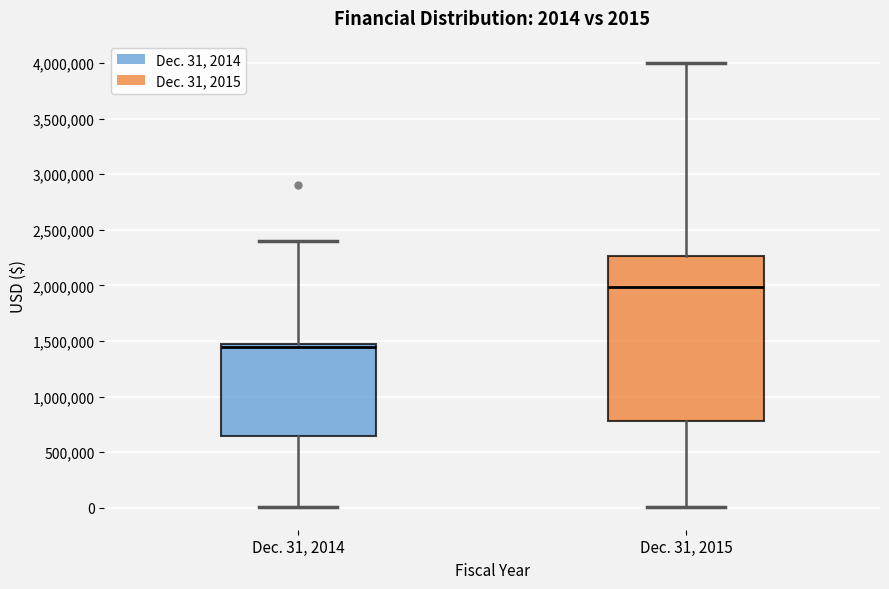

Which box's median line is the highest?

Dec. 31, 2015